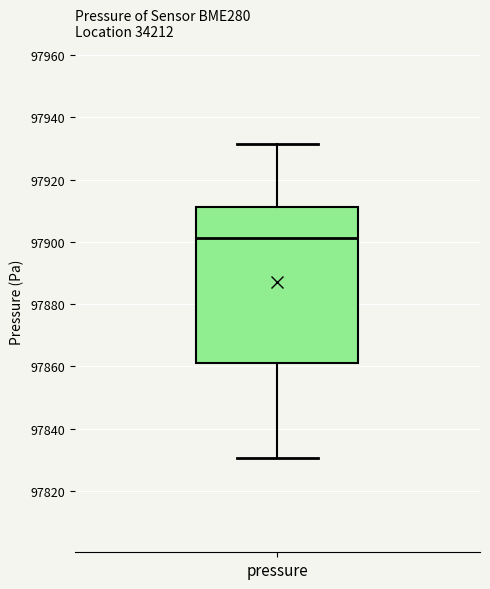

Transcribe this box plot: give where the median line is, the range the box spans, and where the two whiskers end, as read against the y-axis. The values are not printed on the chart, so give them approximately, as read against the axis.

median 97902, box 97860 to 97912, whiskers 97830 to 97932